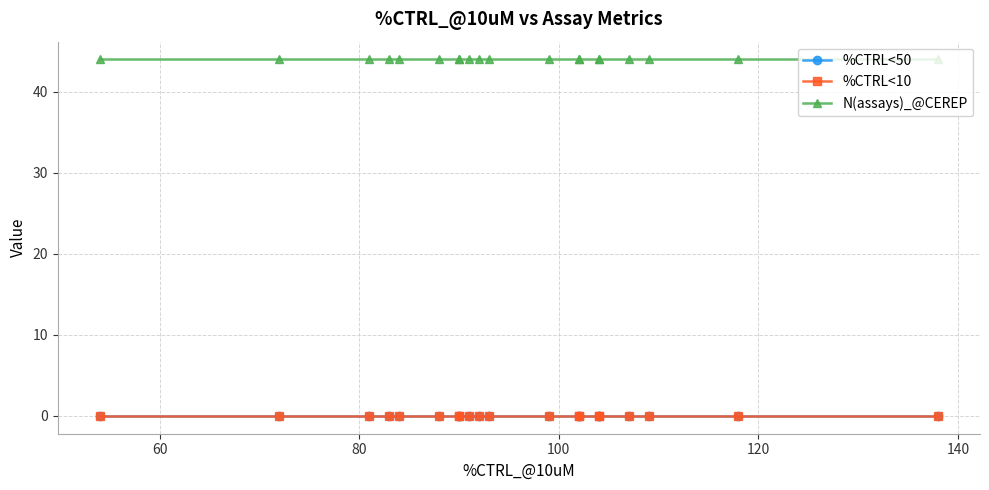

Is the value of %CTRL<10 at 140 greater than the value of %CTRL<50 at 13?

No